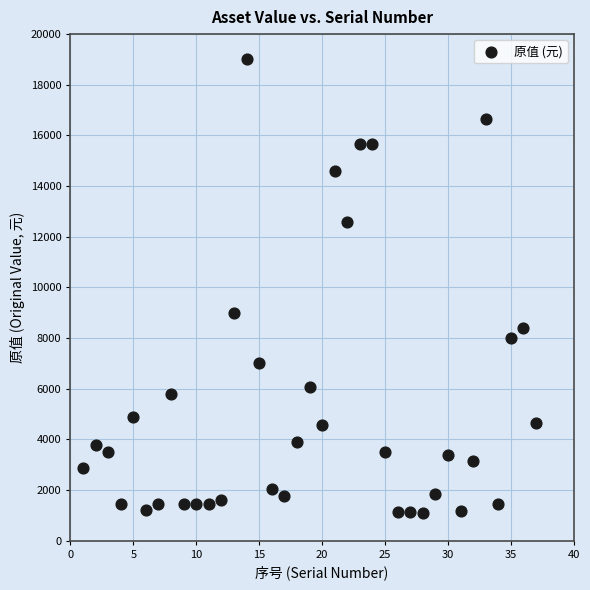

What Y value in the scatter plot is closest to 10041?

9000.0